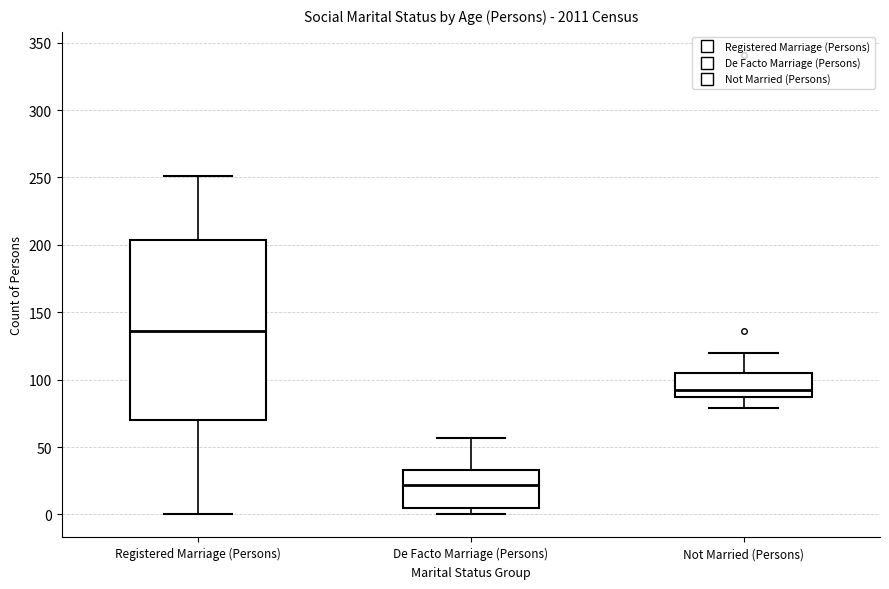

Reading left to right, transcribe this box plot: for each box, give where its median line is, the range the box spans, and where its two whiskers end, as read against the y-axis. The values are not printed on the chart, so give them approximately, as read against the axis.

Registered Marriage (Persons): median 135, box 70 to 205, whiskers 0 to 250
De Facto Marriage (Persons): median 20, box 5 to 35, whiskers 0 to 55
Not Married (Persons): median 90, box 85 to 105, whiskers 80 to 120